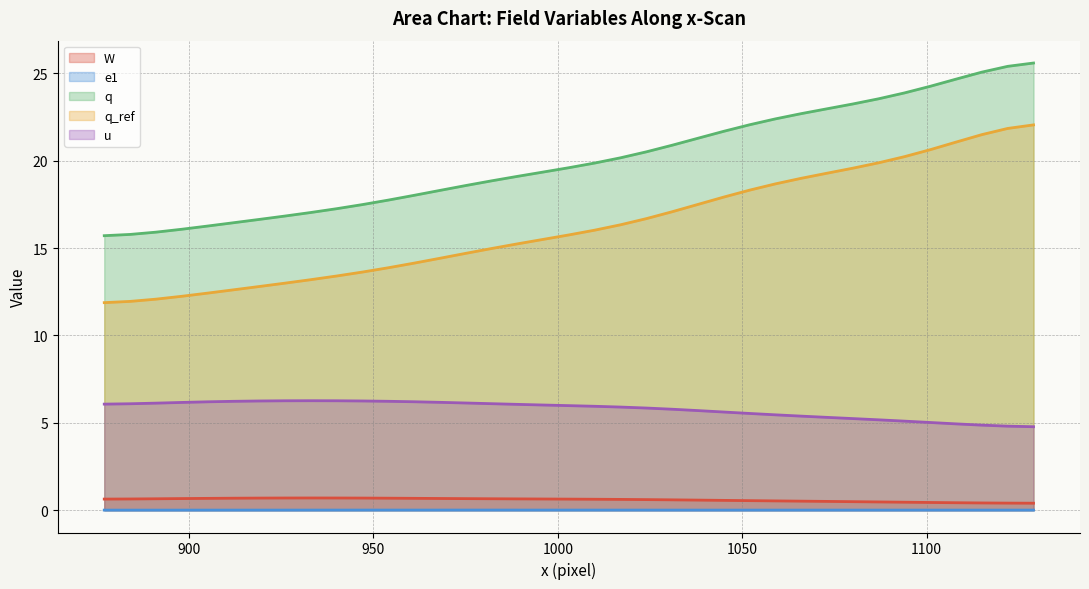

What is the lowest value of the q_ref series?

11.9